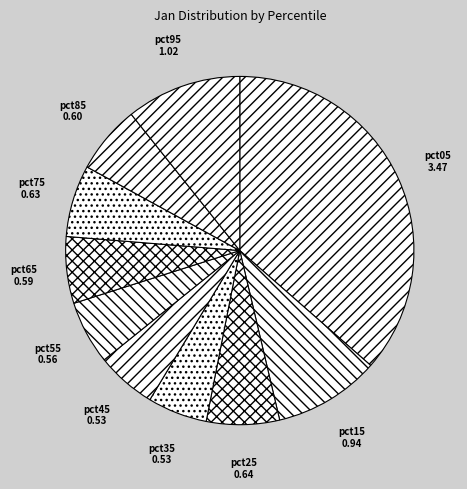

Between pct45 and pct65, which is larger?

pct65